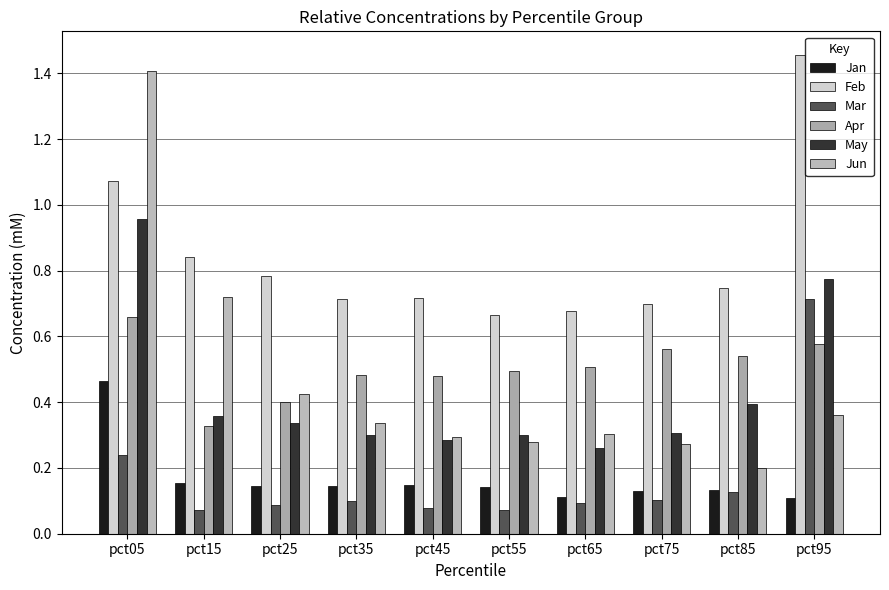

Between pct05 and pct95, which is larger?

pct05